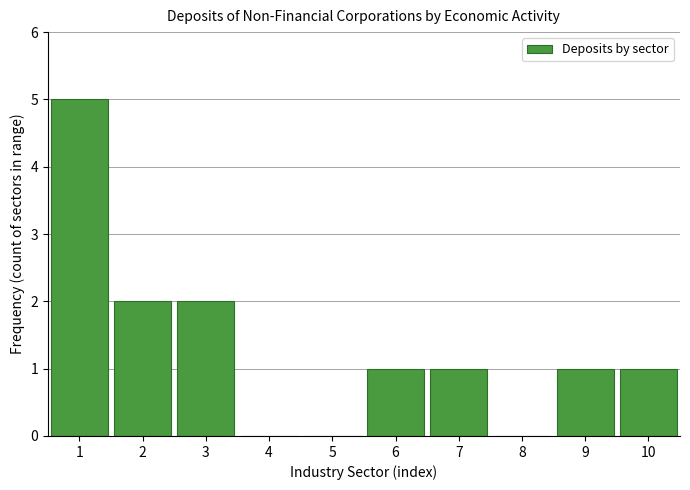

Reading left to right, extract all data points from this chart.

1=5	2=2	3=2	4=0	5=0	6=1	7=1	8=0	9=1	10=1